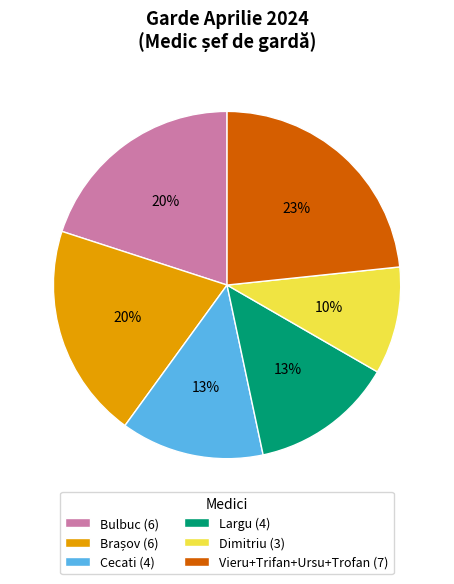

Which slice is the smallest?

Dimitriu (3)